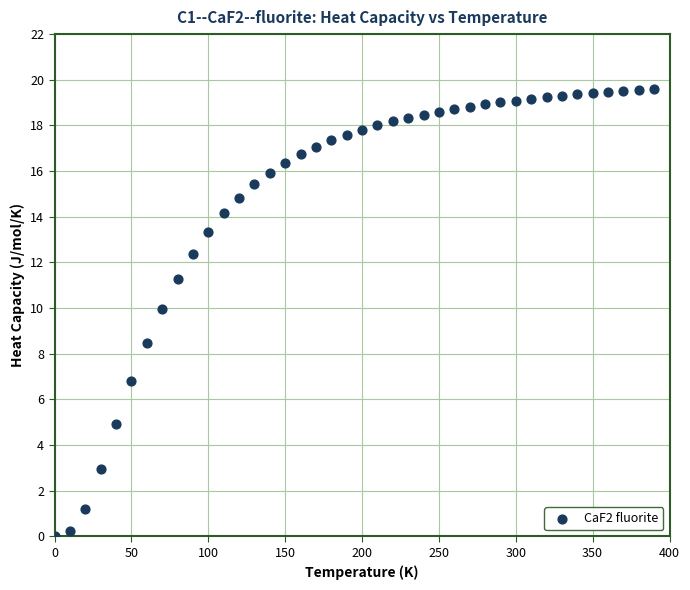

What is the range of Y values (max minus min)?

19.6